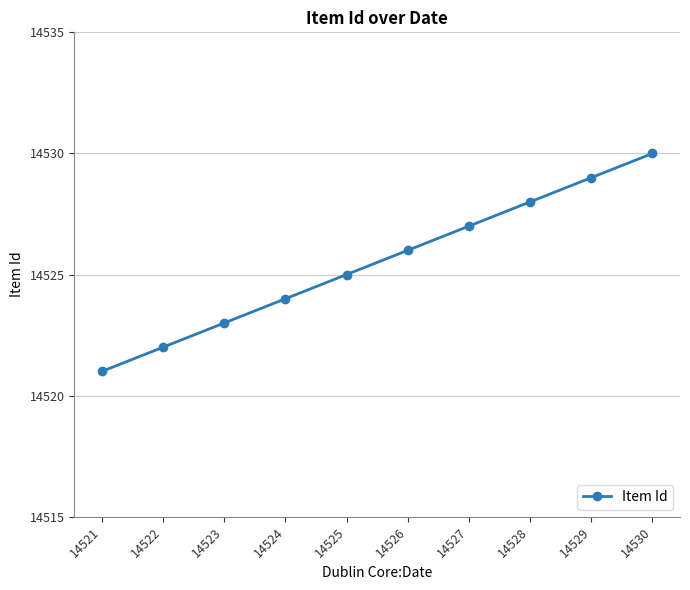

Is it true that the value at 14523 is 23692?

False